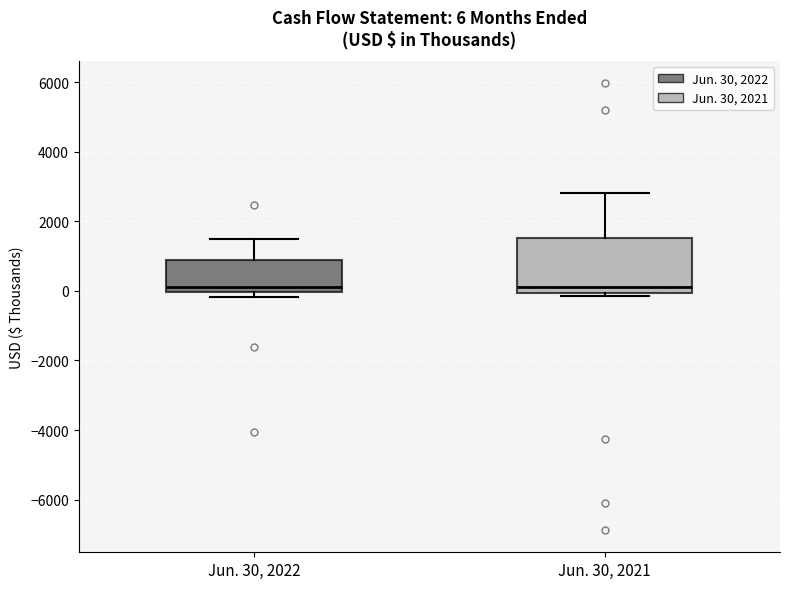

Which box is the tallest, from its lower edge to its upper edge?

Jun. 30, 2021